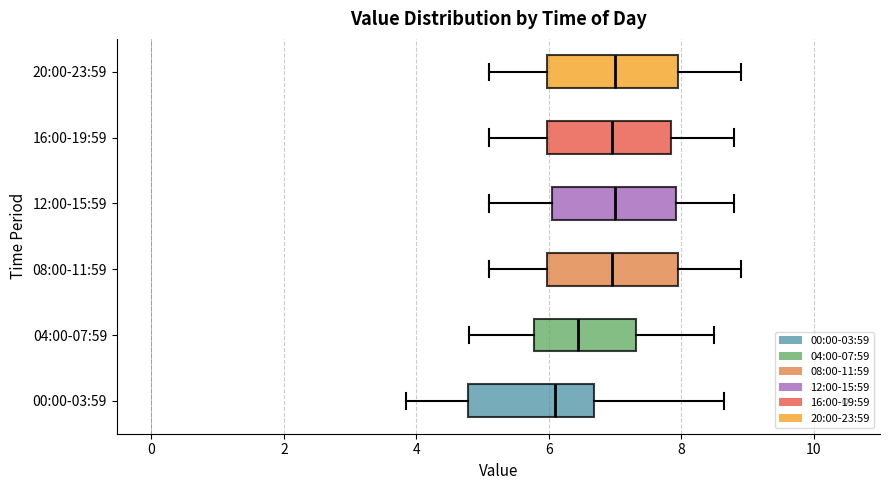

Reading bottom to top, read every box against the x-axis: the position of its median line, the range the box covers, and the ends of its whiskers. The values are not printed on the chart, so give them approximately, as read against the axis.

00:00-03:59: median 6.2, box 4.8 to 6.6, whiskers 3.8 to 8.6
04:00-07:59: median 6.4, box 5.8 to 7.4, whiskers 4.8 to 8.6
08:00-11:59: median 7.0, box 6.0 to 8.0, whiskers 5.2 to 9.0
12:00-15:59: median 7.0, box 6.0 to 8.0, whiskers 5.2 to 8.8
16:00-19:59: median 7.0, box 6.0 to 7.8, whiskers 5.2 to 8.8
20:00-23:59: median 7.0, box 6.0 to 8.0, whiskers 5.2 to 9.0